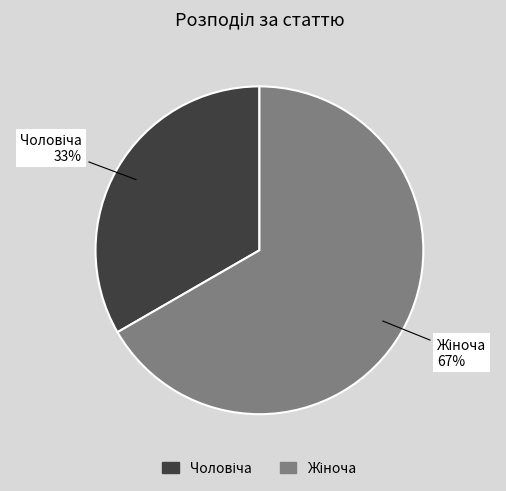

How many segments does this pie chart have?

2